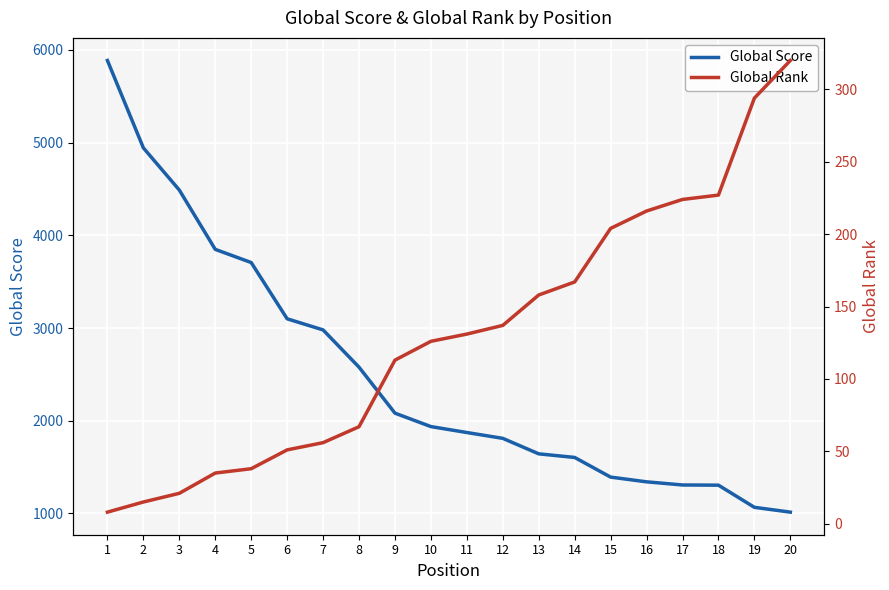

True or false: Global Score has more than 2 interior local peaks.

False